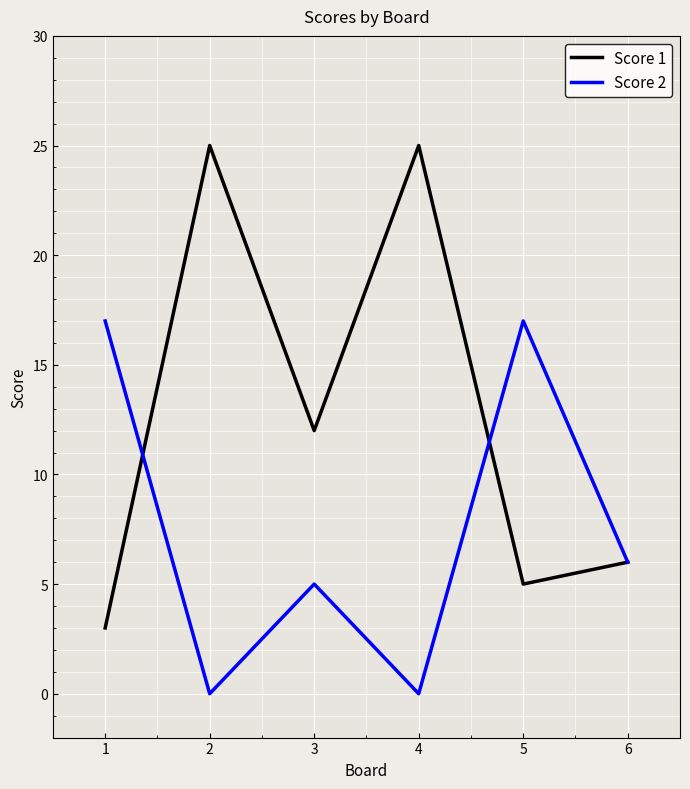

How many interior local valleys does the Score 1 series have?

2